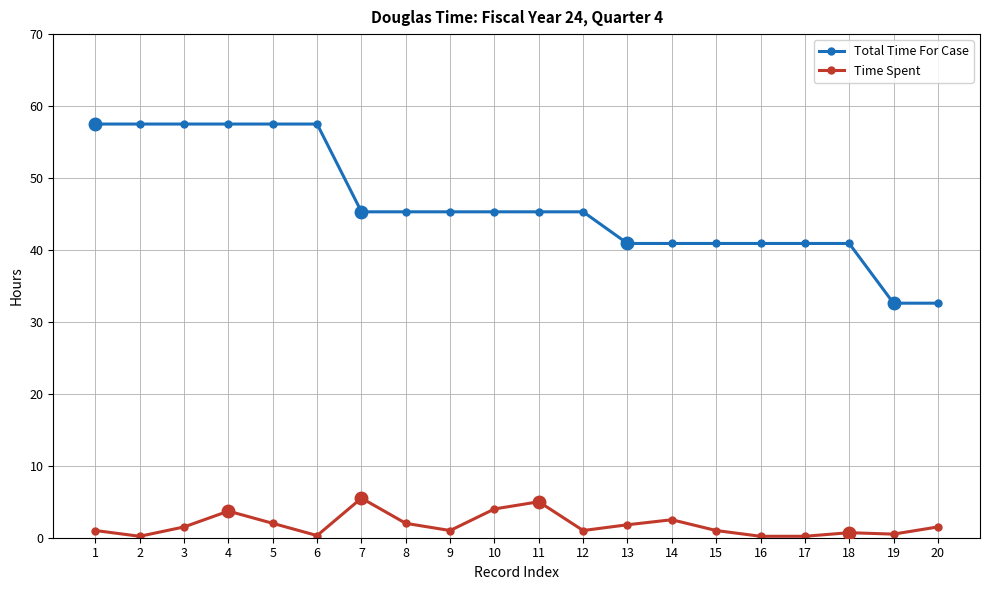

Which series has the widest spread of values?

Total Time For Case